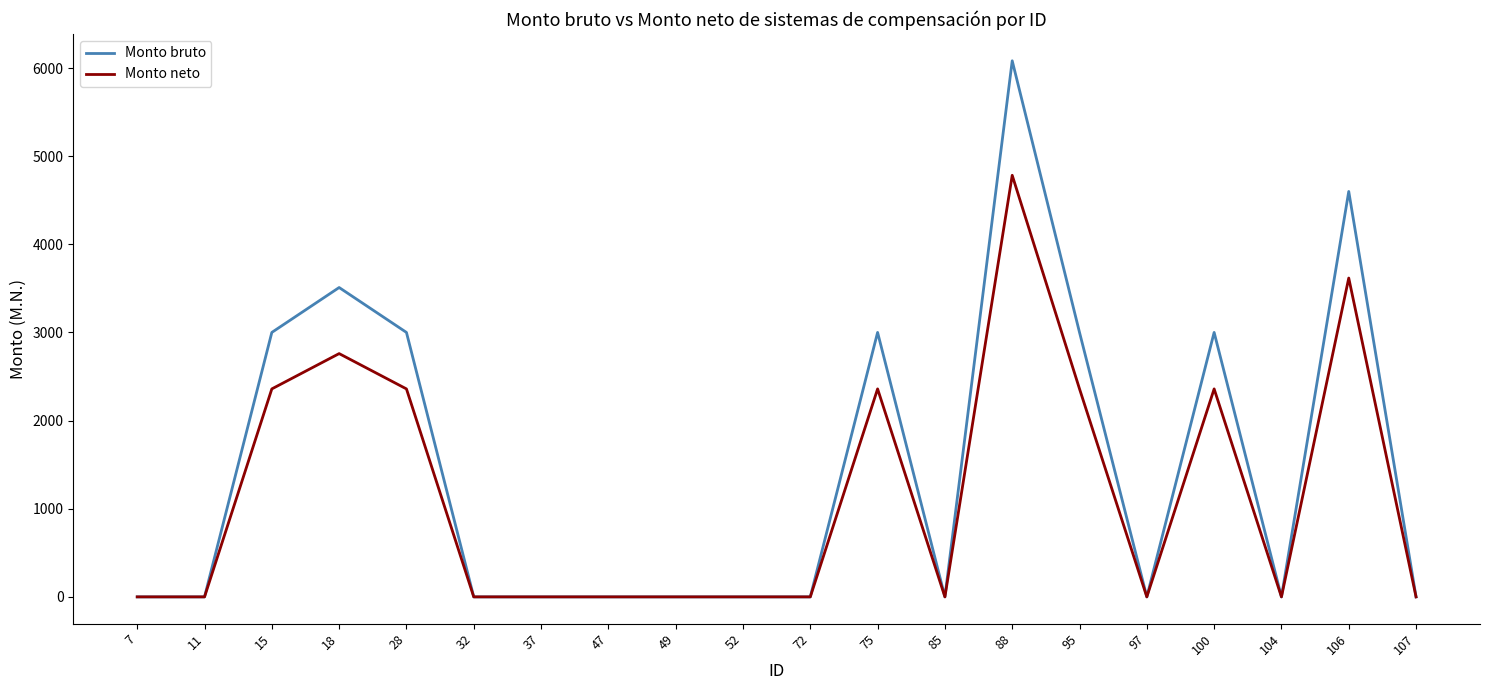

At how many categories does at least one series exceed 3425?

3